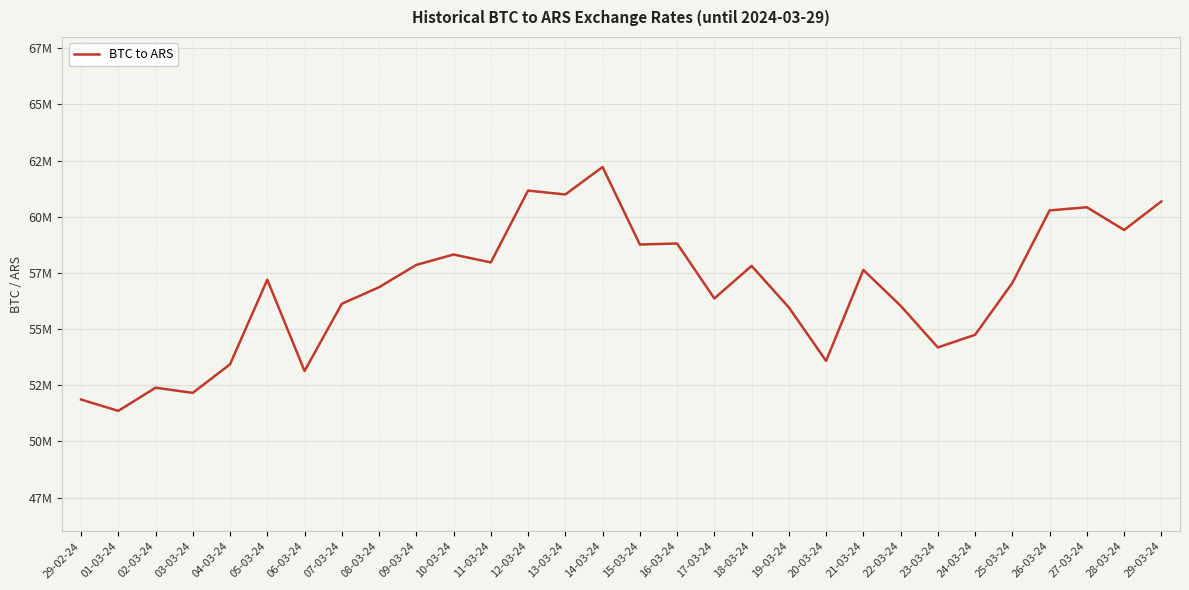

What is the label of the 29th point from the left?

28-03-24